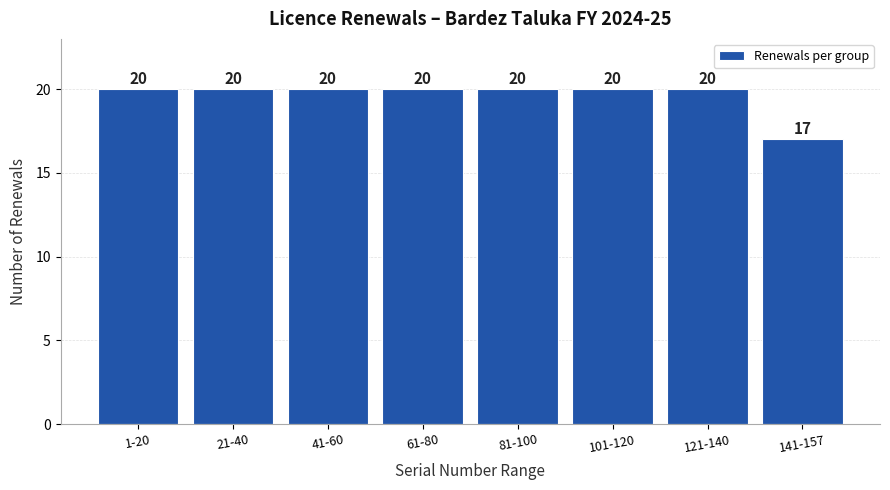

Reading left to right, transcribe all the data shown in this chart.

1-20=20	21-40=20	41-60=20	61-80=20	81-100=20	101-120=20	121-140=20	141-157=17